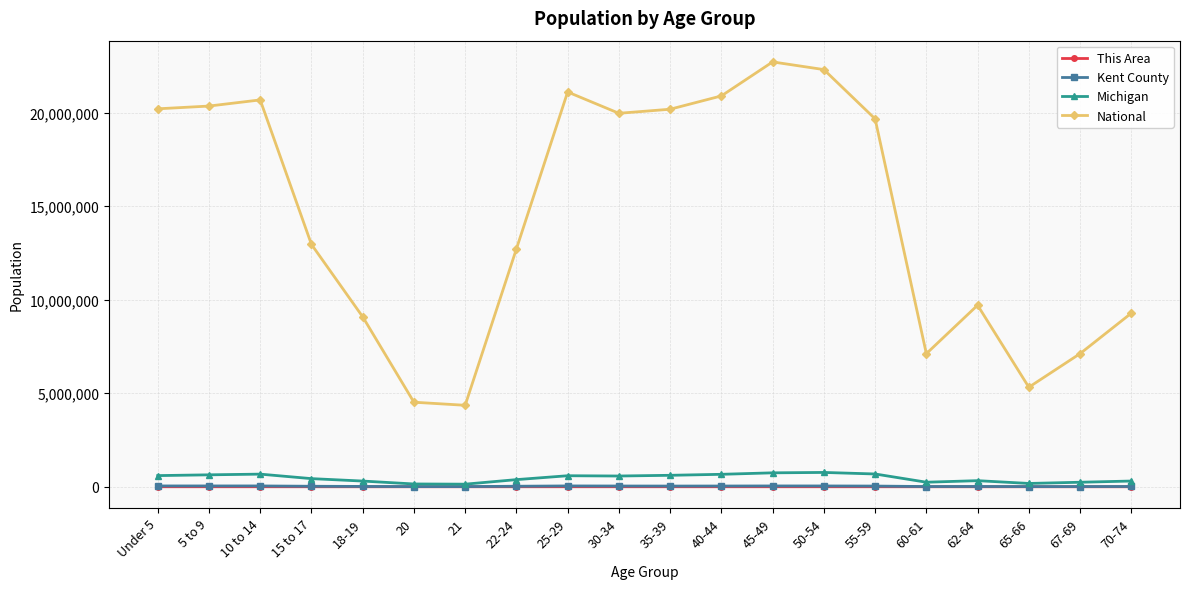

Between 35-39 and 50-54, which series saw the biggest shift?

National